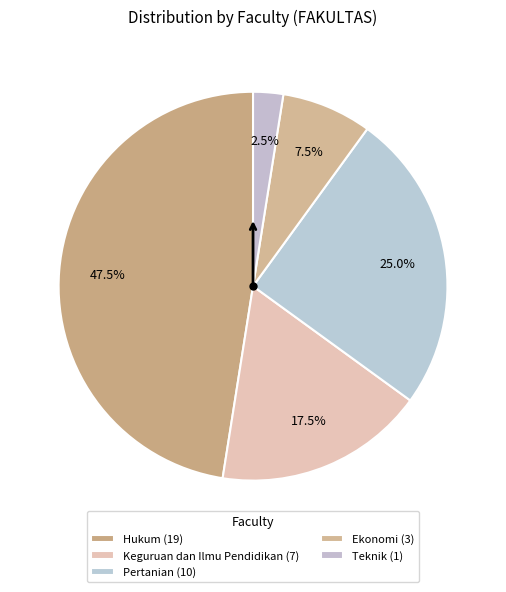

Which category has the biggest portion of the pie?

Hukum